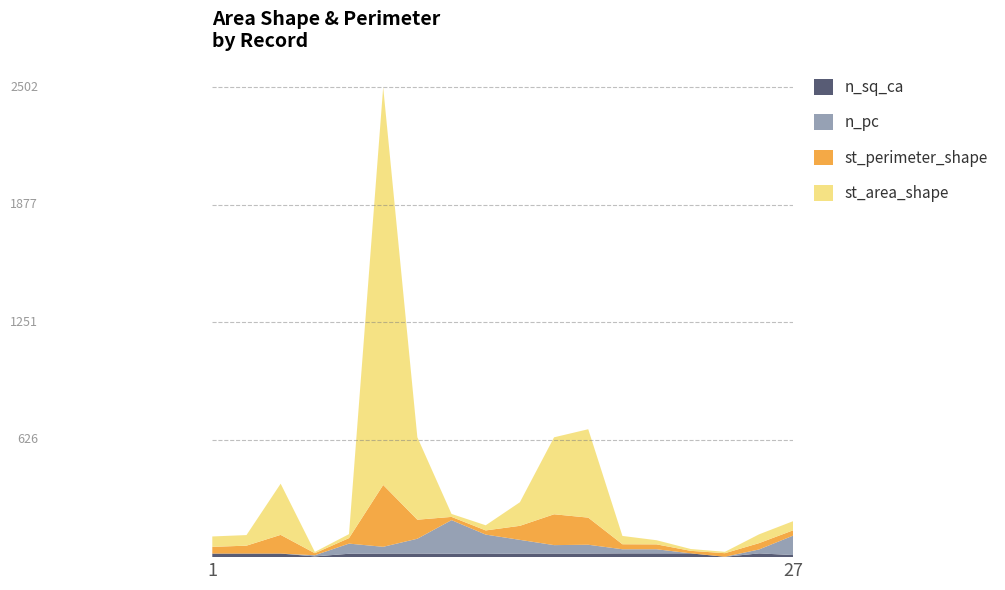

Reading left to right, what are all the values shown in this chart?

st_area_shape: 1=55.4	2=56.4	3=272.4	4=6.8	6=21.2	9=2117.8	10=438.9	12=15.8	13=27.4	15=125.6	16=409.7	18=470.6	20=44.2	22=22.0	23=9.8	25=7.3	26=46.9	27=48.6
st_perimeter_shape: 1=35.8	2=42.1	3=99.6	4=11.0	6=29.4	9=329.3	10=101.4	12=17.3	13=22.2	15=74.7	16=164.2	18=144.4	20=26.6	22=26.0	23=13.5	25=19.0	26=33.7	27=28.2
n_pc: 1=0.0	2=0.0	3=0.0	4=6.0	6=54.0	9=36.0	10=79.0	12=179.0	13=103.0	15=73.0	16=45.0	18=47.0	20=22.0	22=22.0	23=0.0	25=0.0	26=21.0	27=104.0
n_sq_ca: 1=19.0	2=19.0	3=19.0	4=4.0	6=18.0	9=19.0	10=19.0	12=18.0	13=17.0	15=19.0	16=19.0	18=19.0	20=20.0	22=20.0	23=20.0	25=2.0	26=20.0	27=11.0